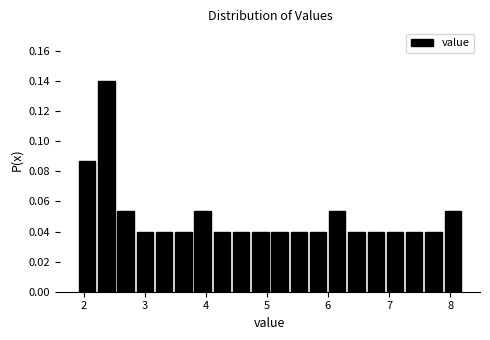

Read against the x-axis, roughly where is the centre of the tallest bar?

2.4